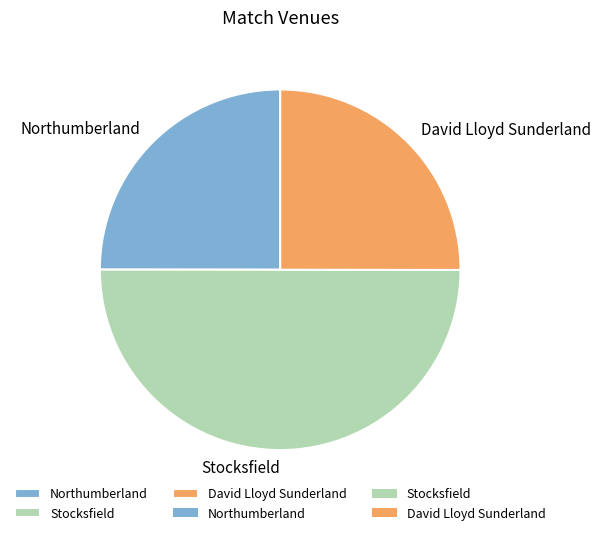

How many slices are in this pie chart?

3